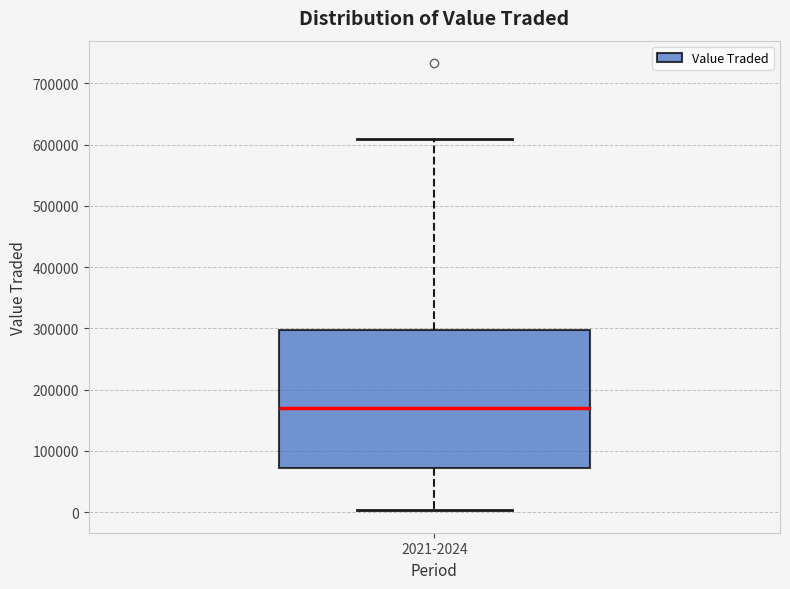

Transcribe this box plot: give where the median line is, the range the box spans, and where the two whiskers end, as read against the y-axis. The values are not printed on the chart, so give them approximately, as read against the axis.

median 170000, box 70000 to 300000, whiskers 0 to 610000